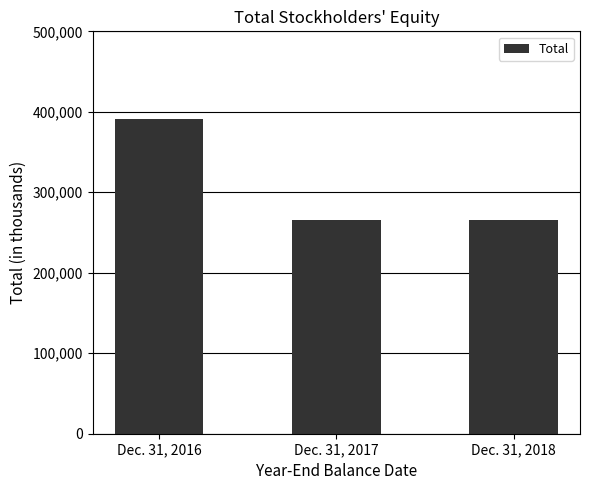

What is the sum of the values at Dec. 31, 2016 and Dec. 31, 2017?

656777